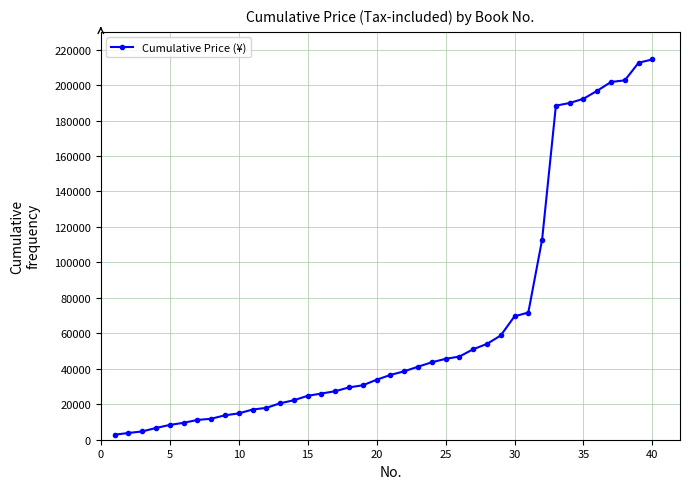

What is the sum of all values?

2606499